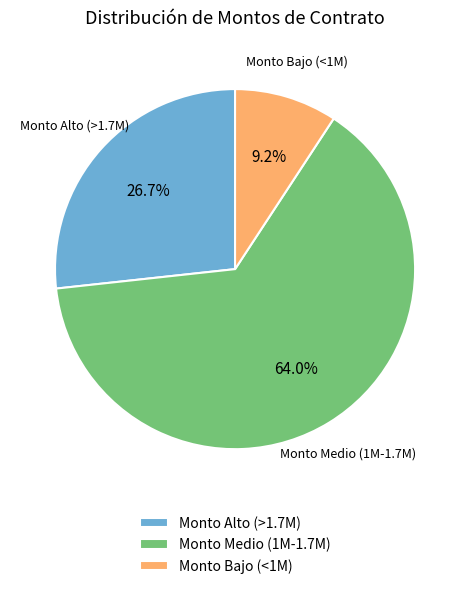

How many slices are in this pie chart?

3